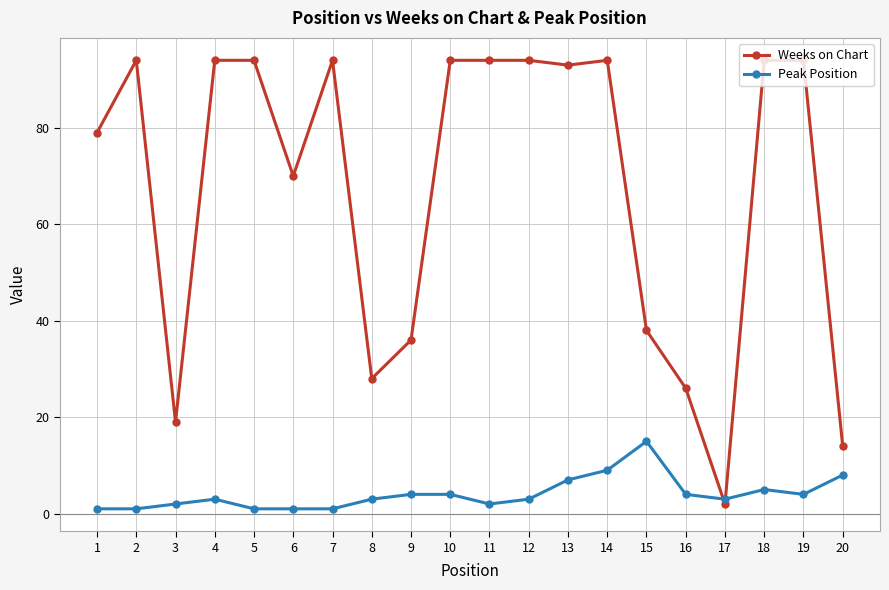

What are all the series names shown in the legend?

Weeks on Chart, Peak Position